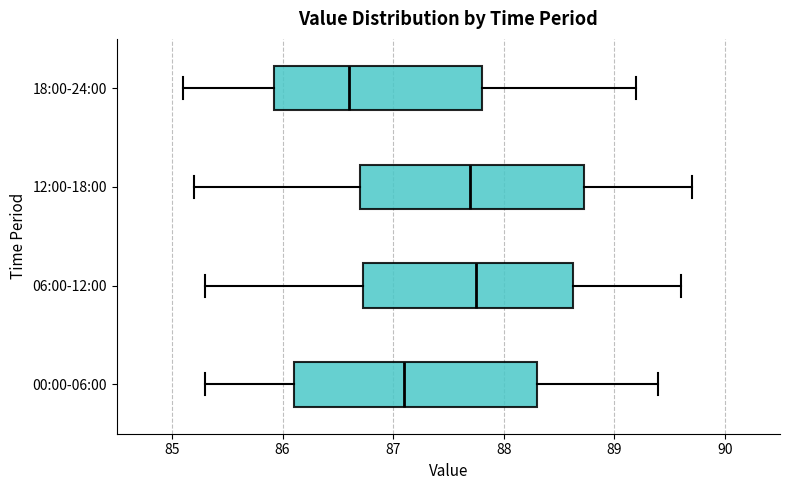

Which box is the widest, from its left edge to its right edge?

00:00-06:00